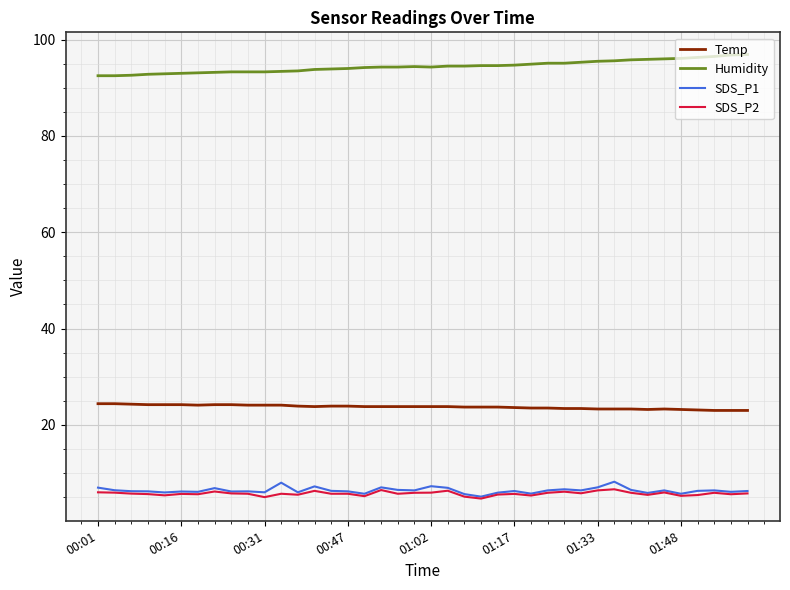

True or false: Humidity and SDS_P1 cross at least once.

False